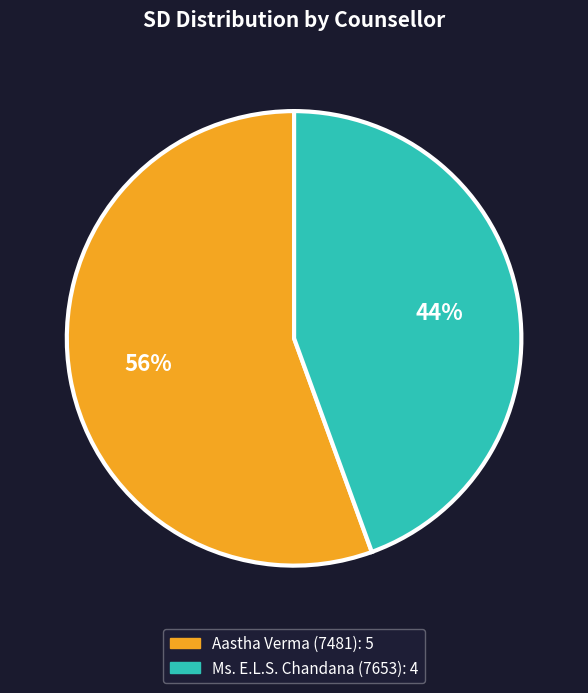

True or false: Ms. E.L.S. Chandana (7653) accounts for 58% of the total.

False